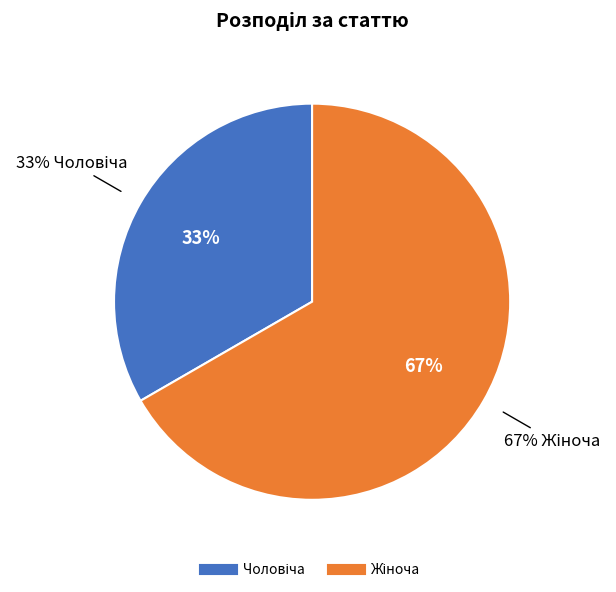

What is the total percentage of Чоловіча and Жіноча?

100.0%